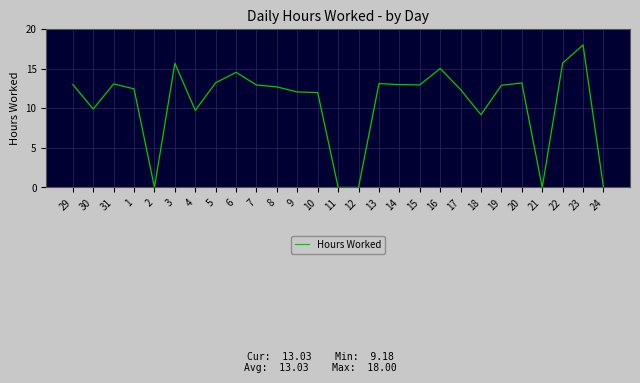

Approximately how many times larger is the value at 20 compared to 14?

1.0